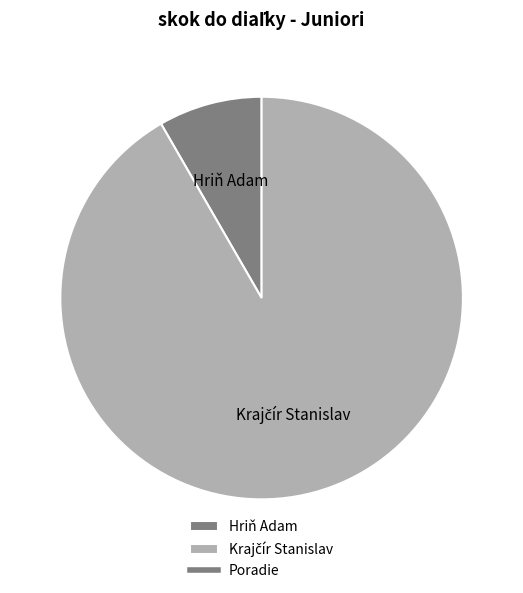

What is the smallest slice in the pie chart?

Hriň Adam